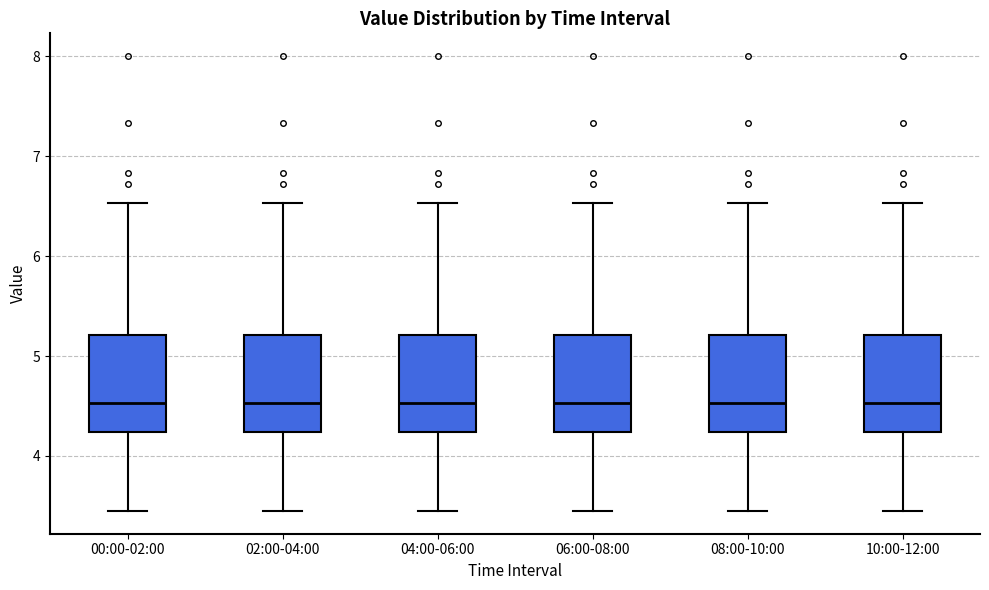

Reading left to right, read every box against the y-axis: the position of its median line, the range the box covers, and the ends of its whiskers. The values are not printed on the chart, so give them approximately, as read against the axis.

00:00-02:00: median 4.5, box 4.2 to 5.2, whiskers 3.5 to 6.5
02:00-04:00: median 4.5, box 4.2 to 5.2, whiskers 3.5 to 6.5
04:00-06:00: median 4.5, box 4.2 to 5.2, whiskers 3.5 to 6.5
06:00-08:00: median 4.5, box 4.2 to 5.2, whiskers 3.5 to 6.5
08:00-10:00: median 4.5, box 4.2 to 5.2, whiskers 3.5 to 6.5
10:00-12:00: median 4.5, box 4.2 to 5.2, whiskers 3.5 to 6.5